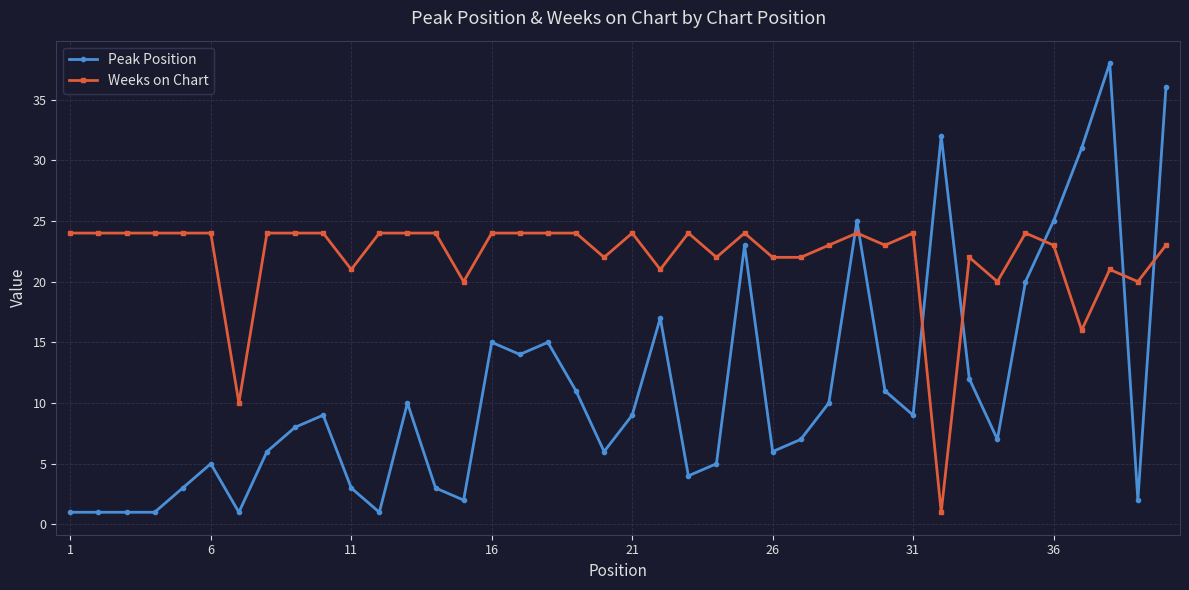

What is the value of the Weeks on Chart point at the 29th from the left?

24